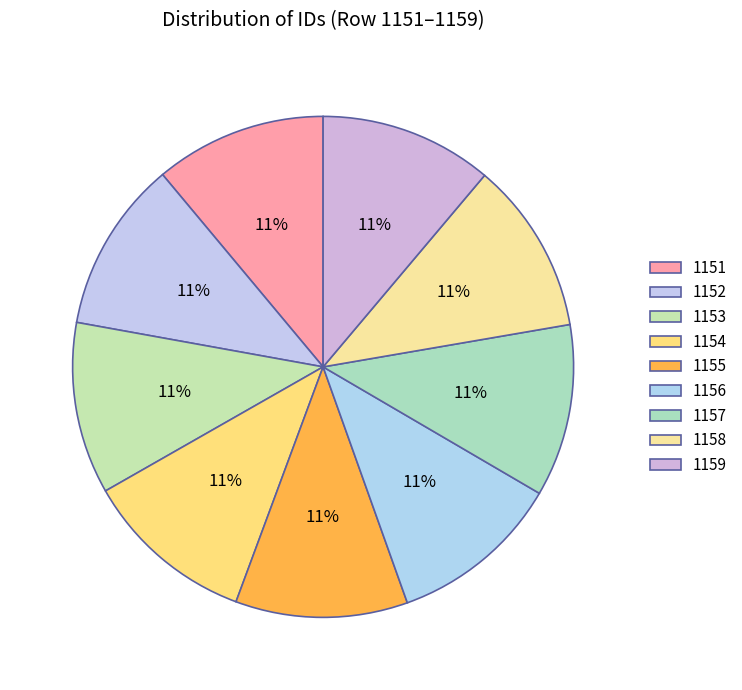

What is the ratio of the value at 1154 to the value at 1157?

1.0